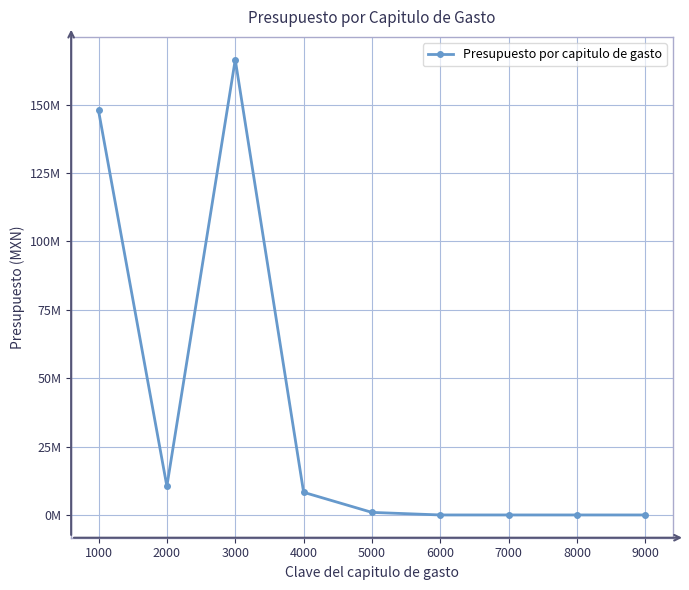

Is this an area chart (filled region under the line)?

No